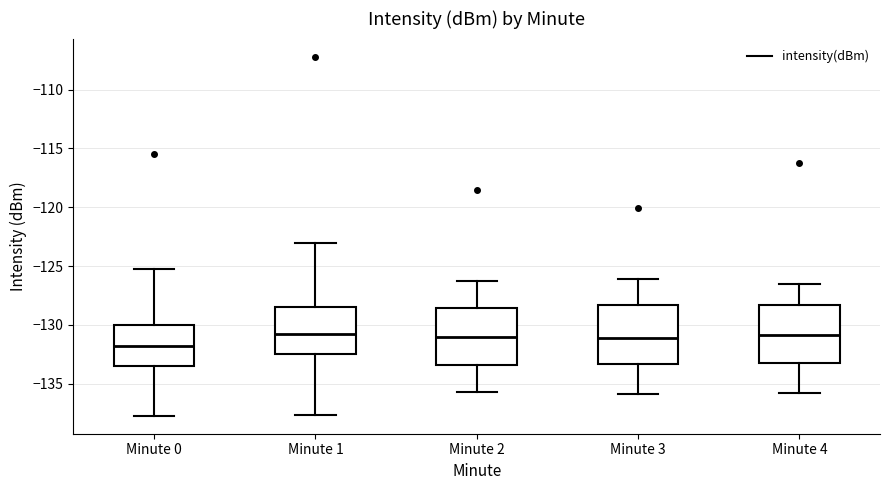

Where is the lower edge of the box for Minute 0 on the y-axis? The values are not printed on the chart, so give them approximately, as read against the axis.

-133.5